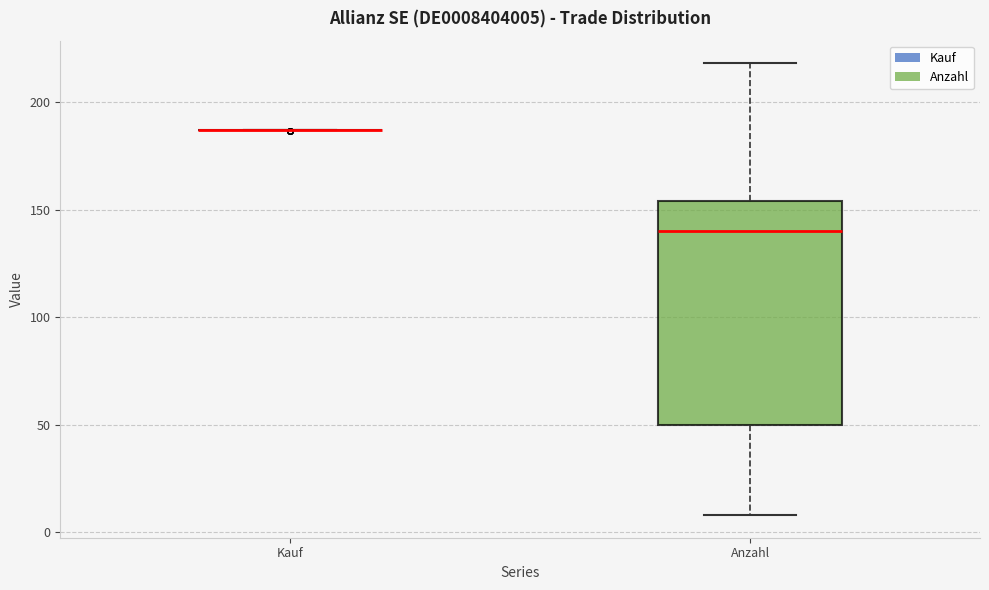

Reading left to right, transcribe this box plot: for each box, give where its median line is, the range the box spans, and where its two whiskers end, as read against the y-axis. The values are not printed on the chart, so give them approximately, as read against the axis.

Kauf: box collapsed to a line at 185, whiskers 185 to 185
Anzahl: median 140, box 50 to 155, whiskers 10 to 220